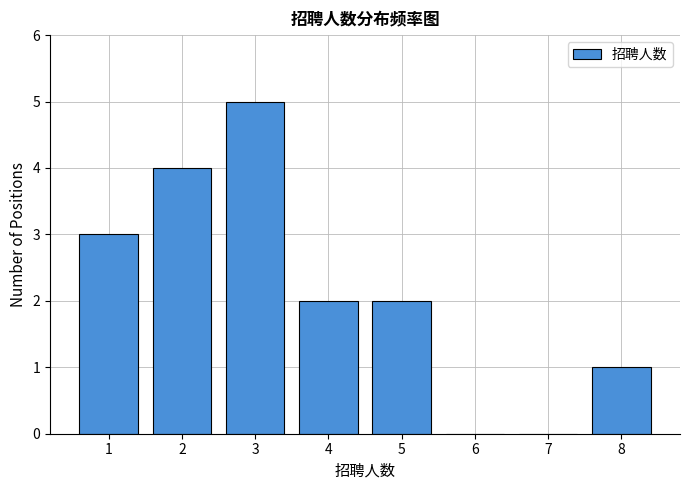

What is the height of the bar covering 7.5 to 8.5 on the x-axis? The values are not printed on the chart, so give them approximately, as read against the axis.

1